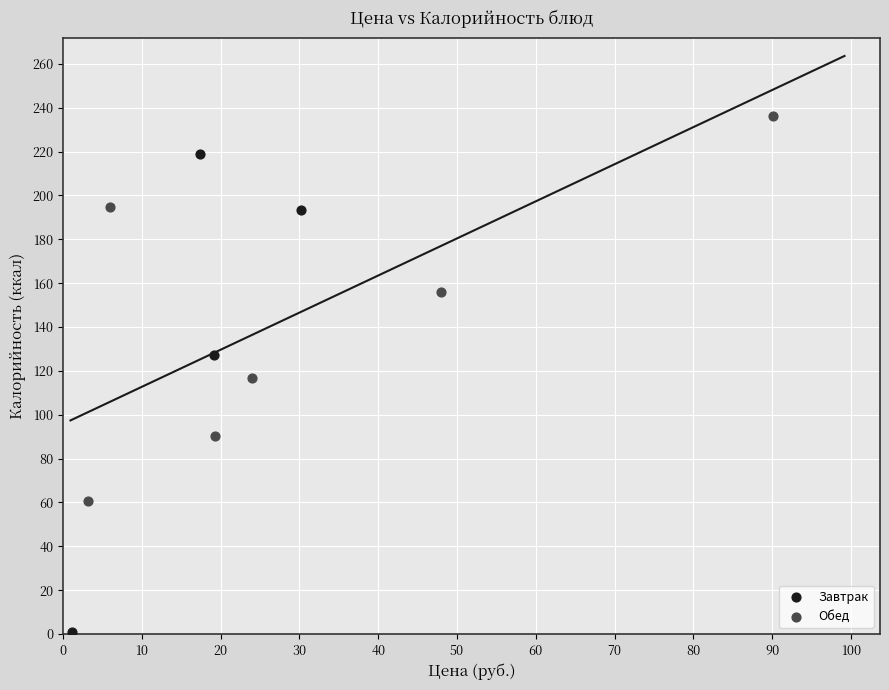

What are all the series names shown in the legend?

Завтрак, Обед